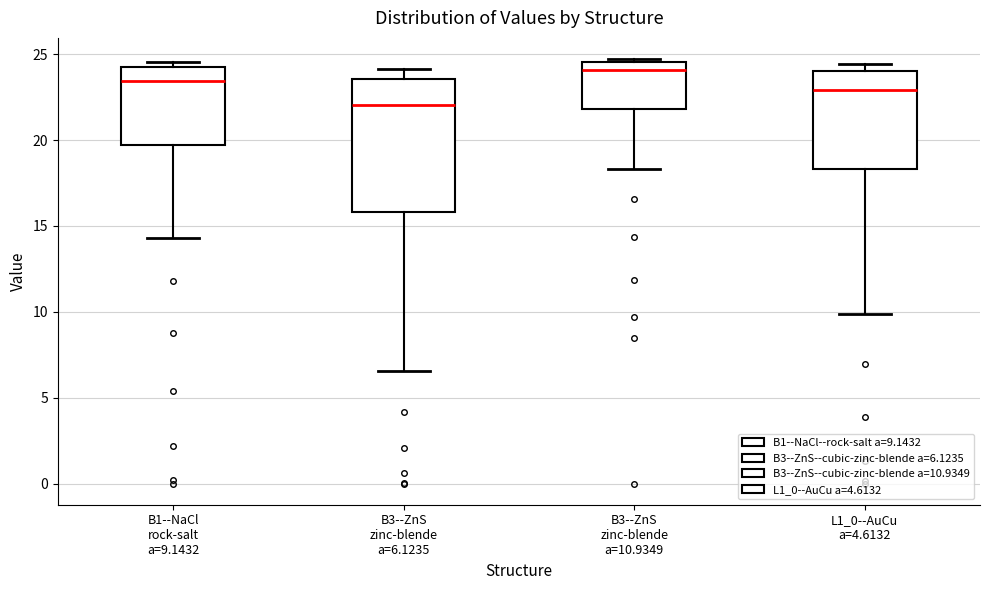

Which box's median line is the lowest?

B3--ZnS zinc-blende a=6.1235